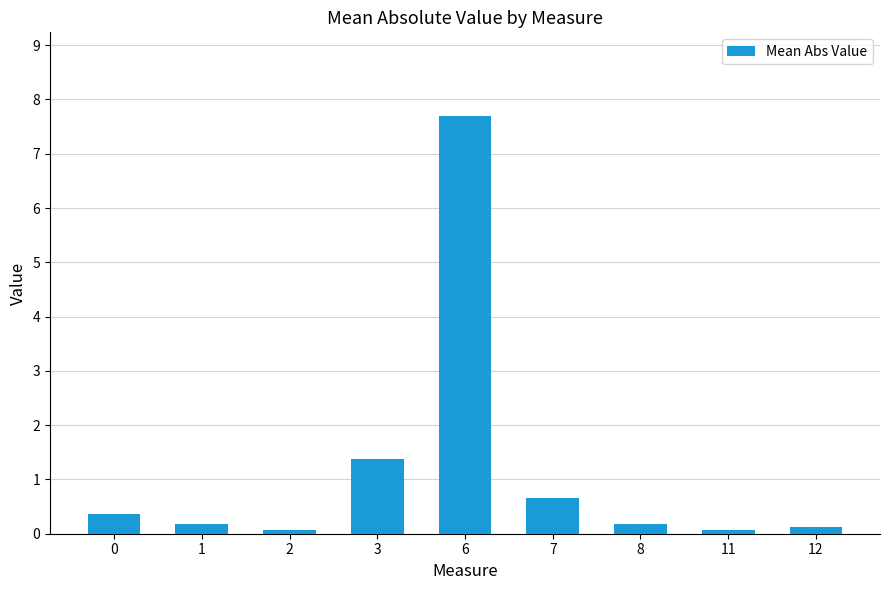

Reading right to left, list all the values displayed in this chart.

0.1	0.1	0.2	0.7	7.7	1.4	0.1	0.2	0.4